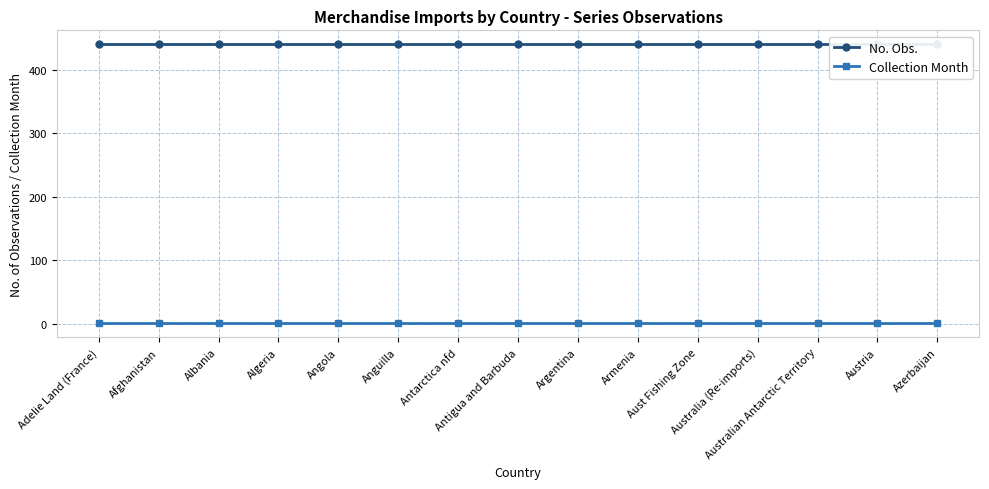

How many lines are shown in the chart?

2